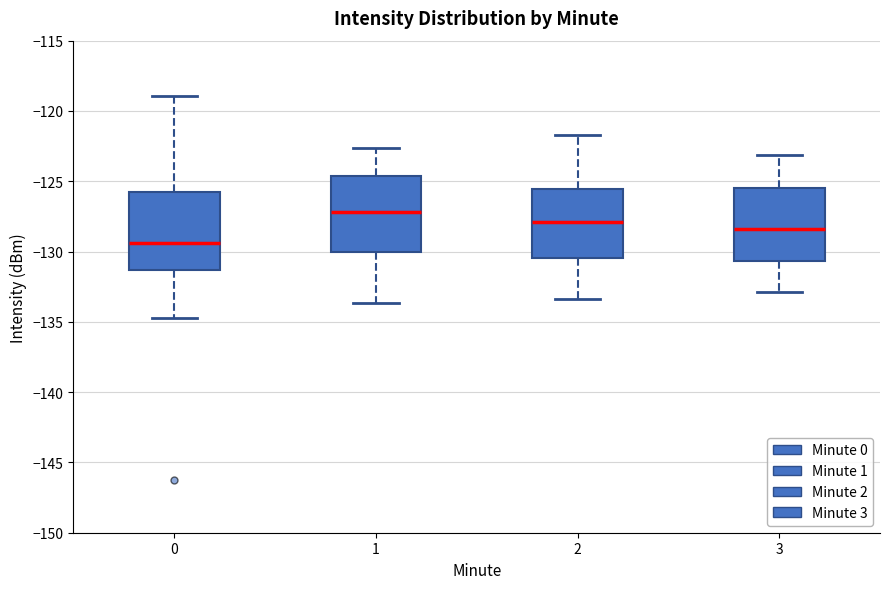

Reading left to right, read every box against the y-axis: the position of its median line, the range the box covers, and the ends of its whiskers. The values are not printed on the chart, so give them approximately, as read against the axis.

0: median -129.5, box -131.5 to -126.0, whiskers -134.5 to -119.0
1: median -127.0, box -130.0 to -124.5, whiskers -133.5 to -122.5
2: median -128.0, box -130.5 to -125.5, whiskers -133.5 to -121.5
3: median -128.5, box -130.5 to -125.5, whiskers -133.0 to -123.0